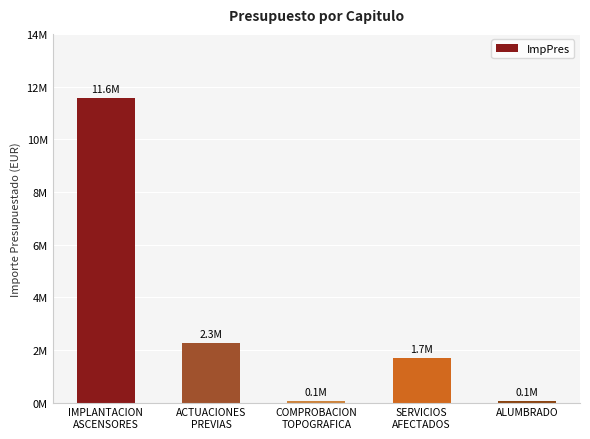

Does the chart contain any negative values?

No